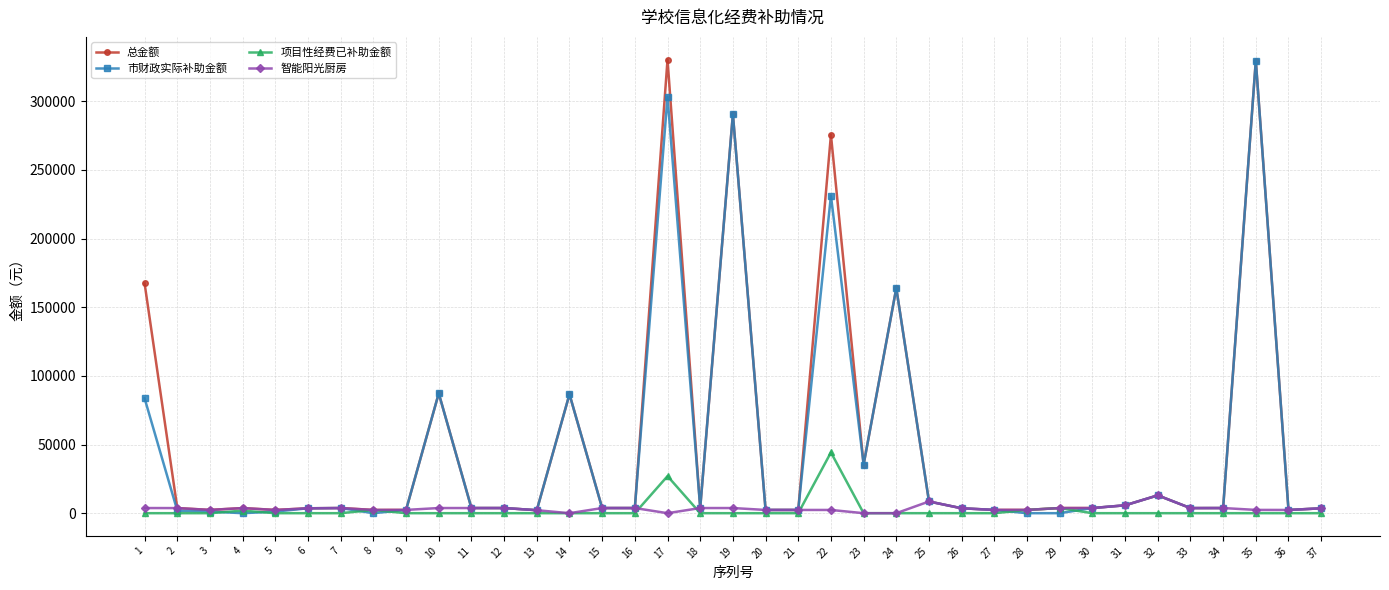

At which label is 项目性经费已补助金额 closest to 22129?

17